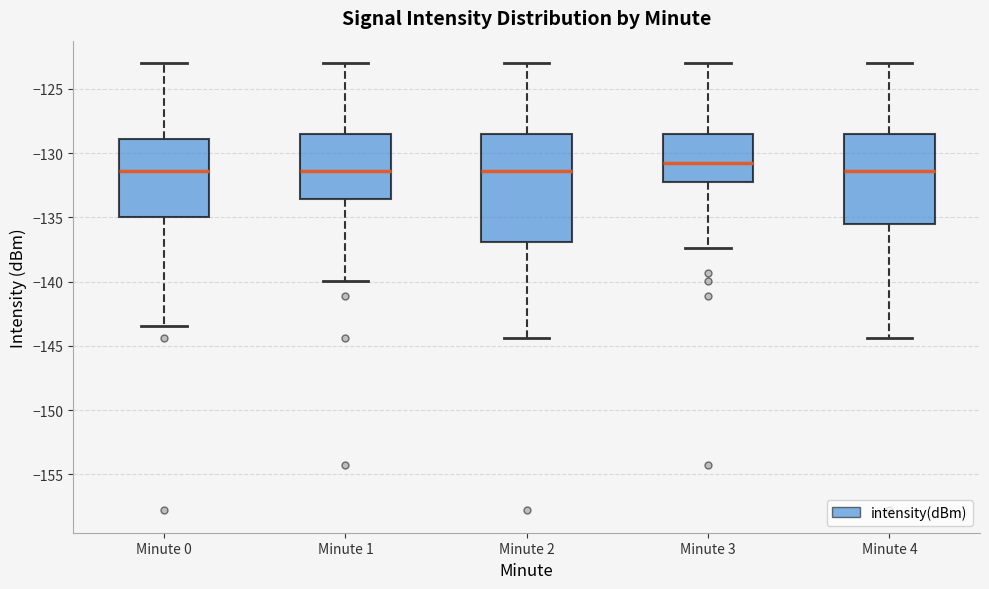

Reading left to right, transcribe this box plot: for each box, give where its median line is, the range the box spans, and where its two whiskers end, as read against the y-axis. The values are not printed on the chart, so give them approximately, as read against the axis.

Minute 0: median -131.5, box -135.0 to -129.0, whiskers -143.5 to -123.0
Minute 1: median -131.5, box -133.5 to -128.5, whiskers -140.0 to -123.0
Minute 2: median -131.5, box -137.0 to -128.5, whiskers -144.5 to -123.0
Minute 3: median -131.0, box -132.0 to -128.5, whiskers -137.5 to -123.0
Minute 4: median -131.5, box -135.5 to -128.5, whiskers -144.5 to -123.0